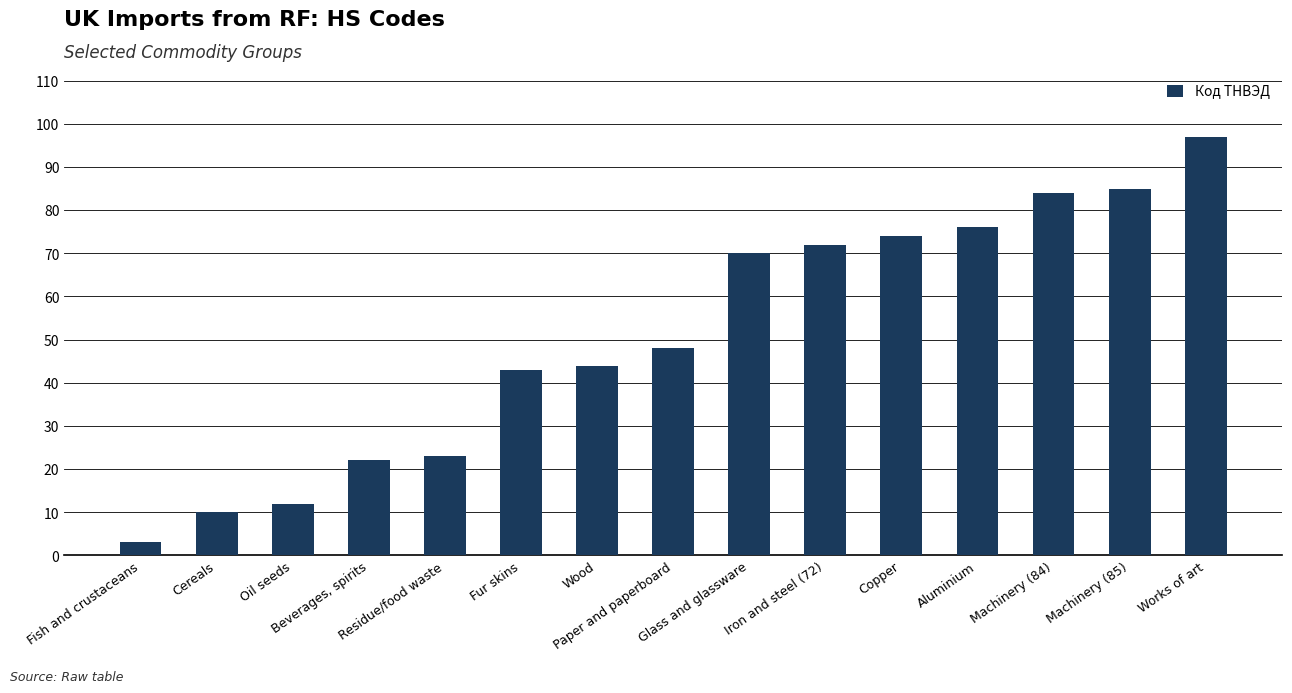

What is the smallest value displayed?

3